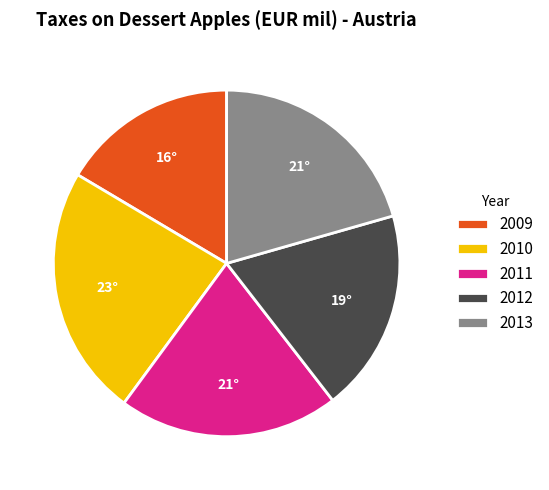

Is 2013 the majority of the pie?

No